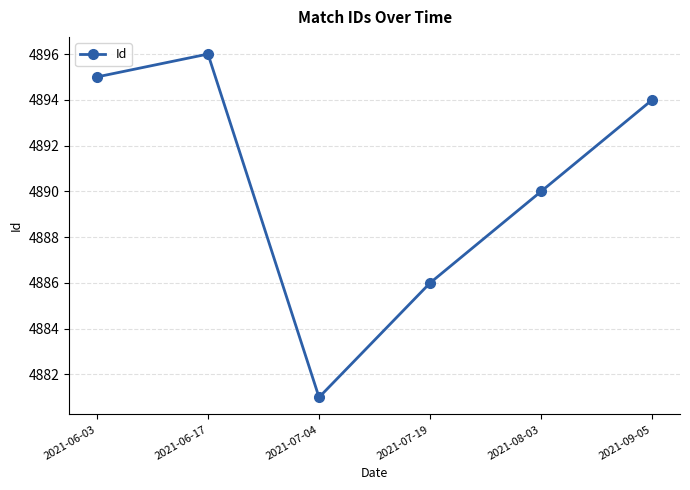

Reading left to right, transcribe all the data shown in this chart.

2021-06-03=4895	2021-06-17=4896	2021-07-04=4881	2021-07-19=4886	2021-08-03=4890	2021-09-05=4894